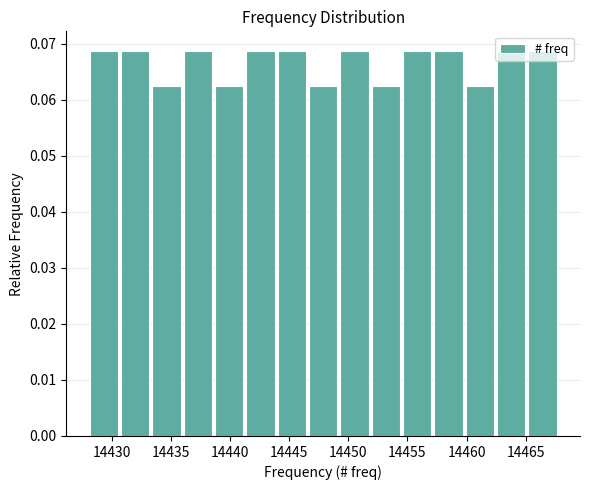

How tall is the bar that spans 14433.30 to 14435.95 on the x-axis? Neither the bar edges nor the heights are printed on the chart, so give them approximately, as read against the axes.

0.063